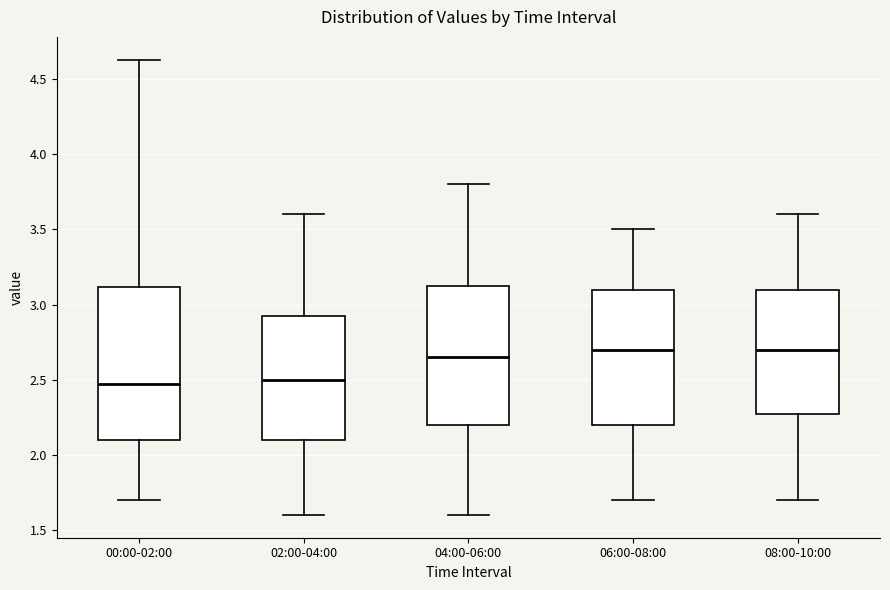

Reading left to right, read every box against the y-axis: the position of its median line, the range the box covers, and the ends of its whiskers. The values are not printed on the chart, so give them approximately, as read against the axis.

00:00-02:00: median 2.45, box 2.10 to 3.10, whiskers 1.70 to 4.65
02:00-04:00: median 2.50, box 2.10 to 2.95, whiskers 1.60 to 3.60
04:00-06:00: median 2.65, box 2.20 to 3.15, whiskers 1.60 to 3.80
06:00-08:00: median 2.70, box 2.20 to 3.10, whiskers 1.70 to 3.50
08:00-10:00: median 2.70, box 2.30 to 3.10, whiskers 1.70 to 3.60